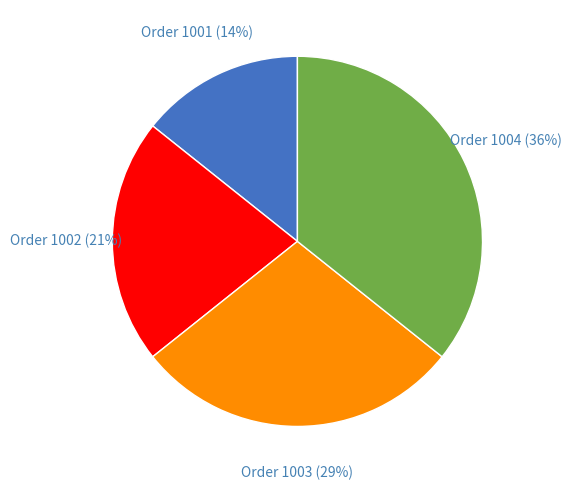

To the nearest percent, what is the difference between the Order 1004 and Order 1003 slice percentages?

7%